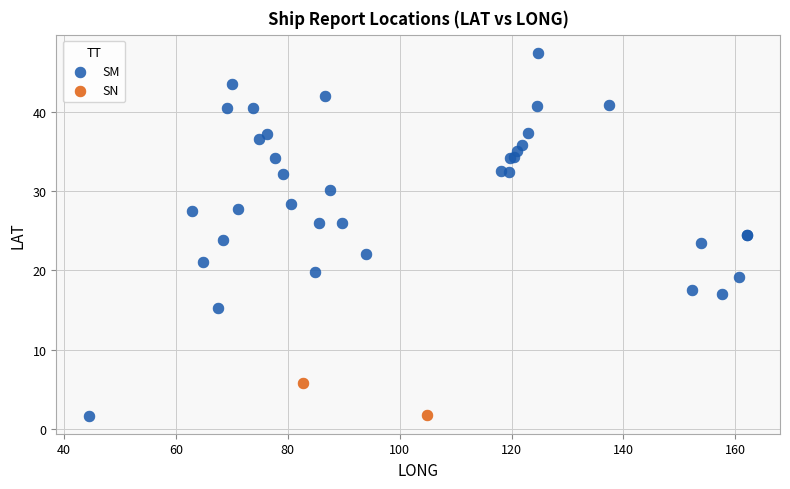

What are all the series names shown in the legend?

SM, SN